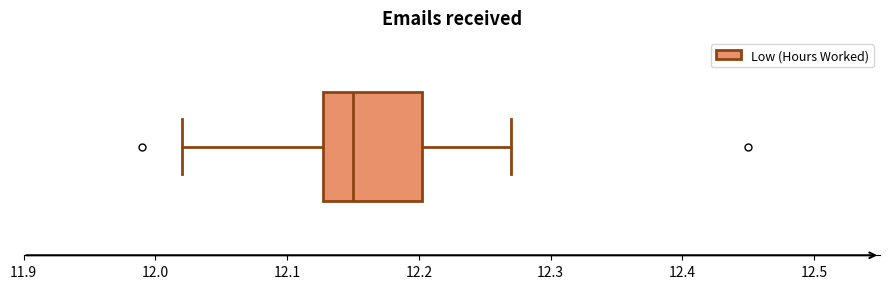

Transcribe this box plot: give where the median line is, the range the box spans, and where the two whiskers end, as read against the x-axis. The values are not printed on the chart, so give them approximately, as read against the axis.

median 12.15, box 12.13 to 12.20, whiskers 12.02 to 12.27